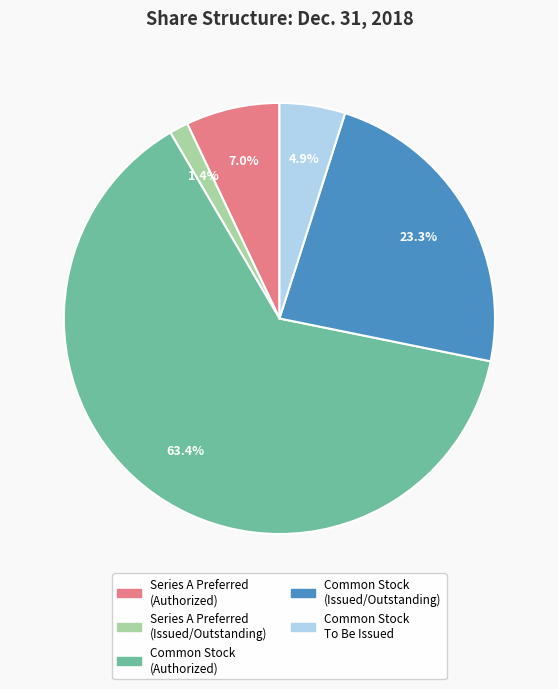

Which has a higher value, Series A Preferred (Issued/Outstanding) or Series A Preferred (Authorized)?

Series A Preferred (Authorized)